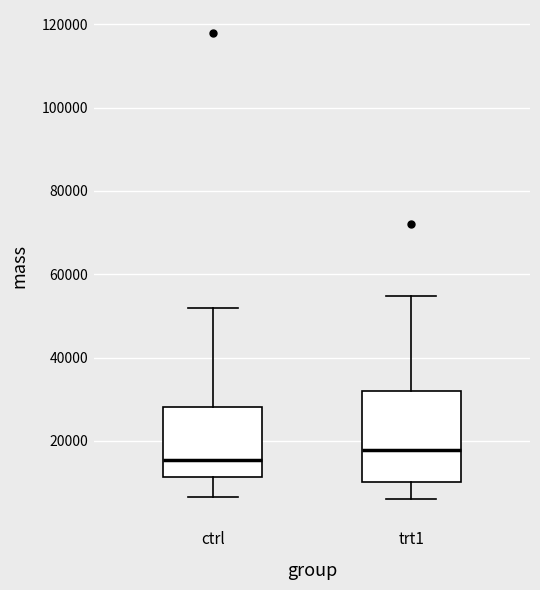

Reading left to right, transcribe this box plot: for each box, give where its median line is, the range the box spans, and where its two whiskers end, as read against the y-axis. The values are not printed on the chart, so give them approximately, as read against the axis.

ctrl: median 16000, box 12000 to 28000, whiskers 6000 to 52000
trt1: median 18000, box 10000 to 32000, whiskers 6000 to 54000